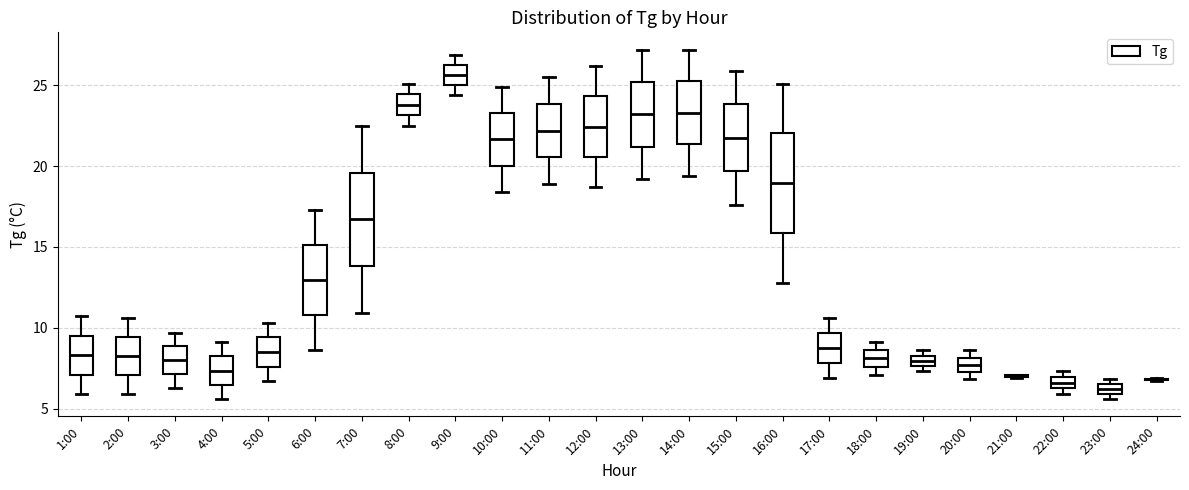

Where does the upper whisker of the box for 1:00 end on the y-axis? The values are not printed on the chart, so give them approximately, as read against the axis.

10.5